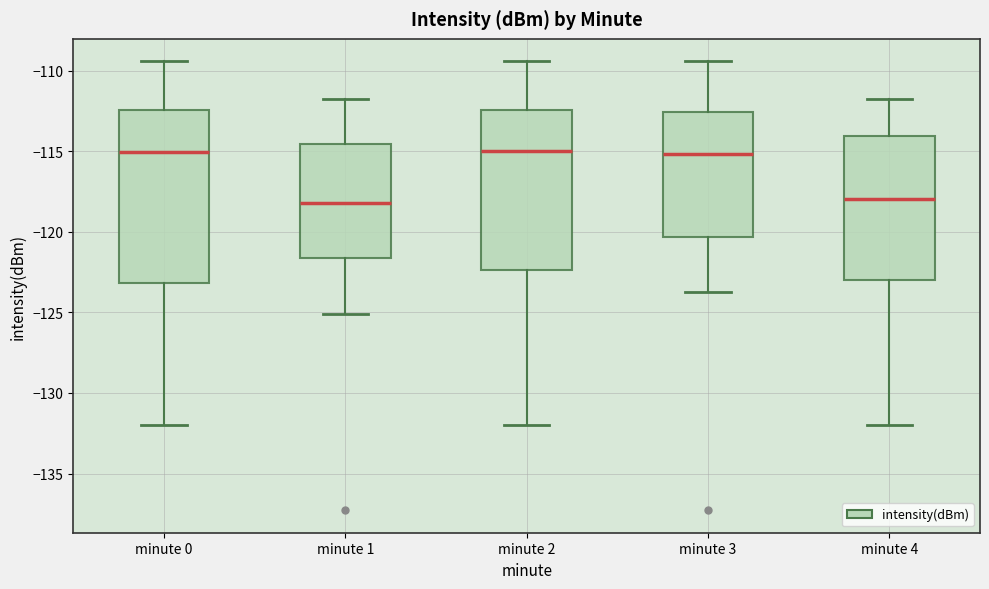

Reading left to right, transcribe this box plot: for each box, give where its median line is, the range the box spans, and where its two whiskers end, as read against the y-axis. The values are not printed on the chart, so give them approximately, as read against the axis.

minute 0: median -115.0, box -123.0 to -112.5, whiskers -132.0 to -109.5
minute 1: median -118.0, box -121.5 to -114.5, whiskers -125.0 to -112.0
minute 2: median -115.0, box -122.5 to -112.5, whiskers -132.0 to -109.5
minute 3: median -115.0, box -120.5 to -112.5, whiskers -123.5 to -109.5
minute 4: median -118.0, box -123.0 to -114.0, whiskers -132.0 to -112.0